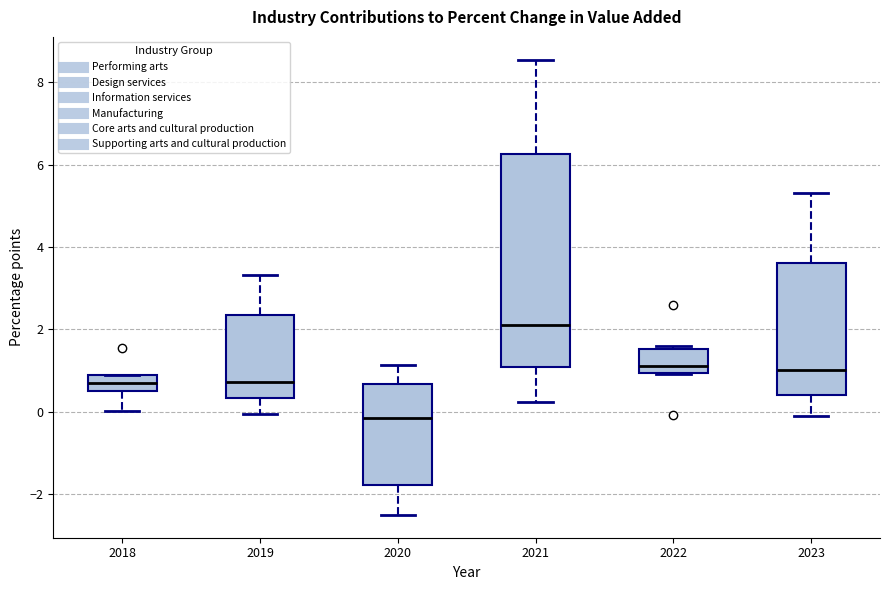

Reading left to right, read every box against the y-axis: the position of its median line, the range the box covers, and the ends of its whiskers. The values are not printed on the chart, so give them approximately, as read against the axis.

2018: median 0.6 (inside the box), box 0.6 to 0.8, whiskers 0.0 to 1.0
2019: median 0.8, box 0.4 to 2.4, whiskers 0.0 to 3.4
2020: median -0.2, box -1.8 to 0.6, whiskers -2.6 to 1.2
2021: median 2.0, box 1.0 to 6.2, whiskers 0.2 to 8.6
2022: median 1.2, box 1.0 to 1.6, whiskers 1.0 to 1.6 (just above the box's upper edge)
2023: median 1.0, box 0.4 to 3.6, whiskers -0.2 to 5.4